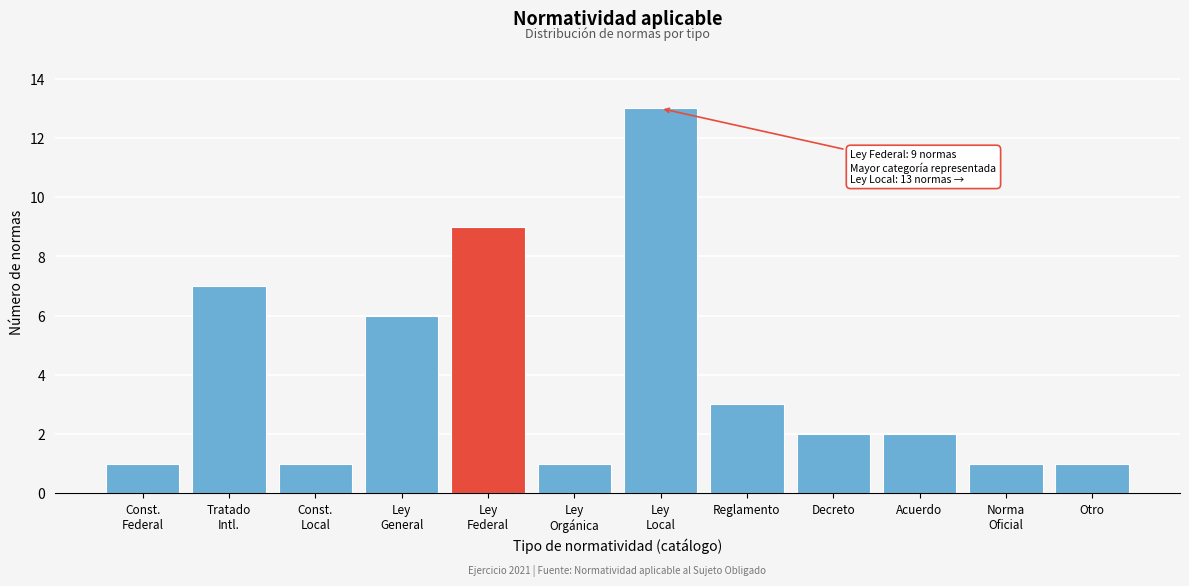

Reading left to right, transcribe all the data shown in this chart.

1	7	1	6	9	1	13	3	2	2	1	1